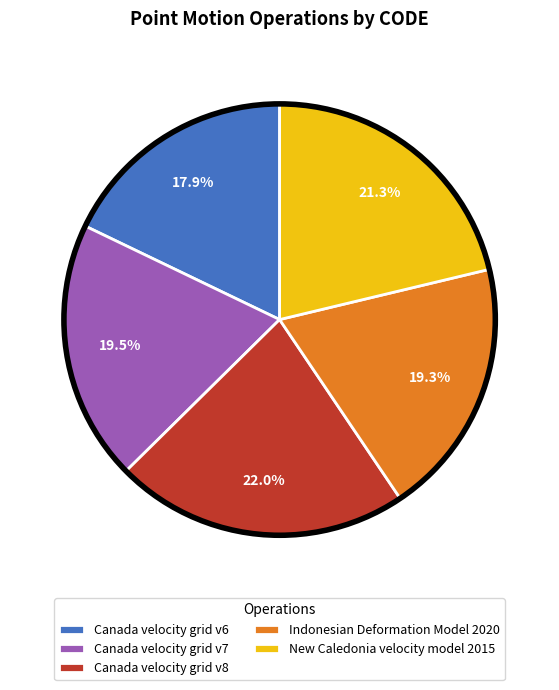

What is the smallest slice in the pie chart?

Canada velocity grid v6